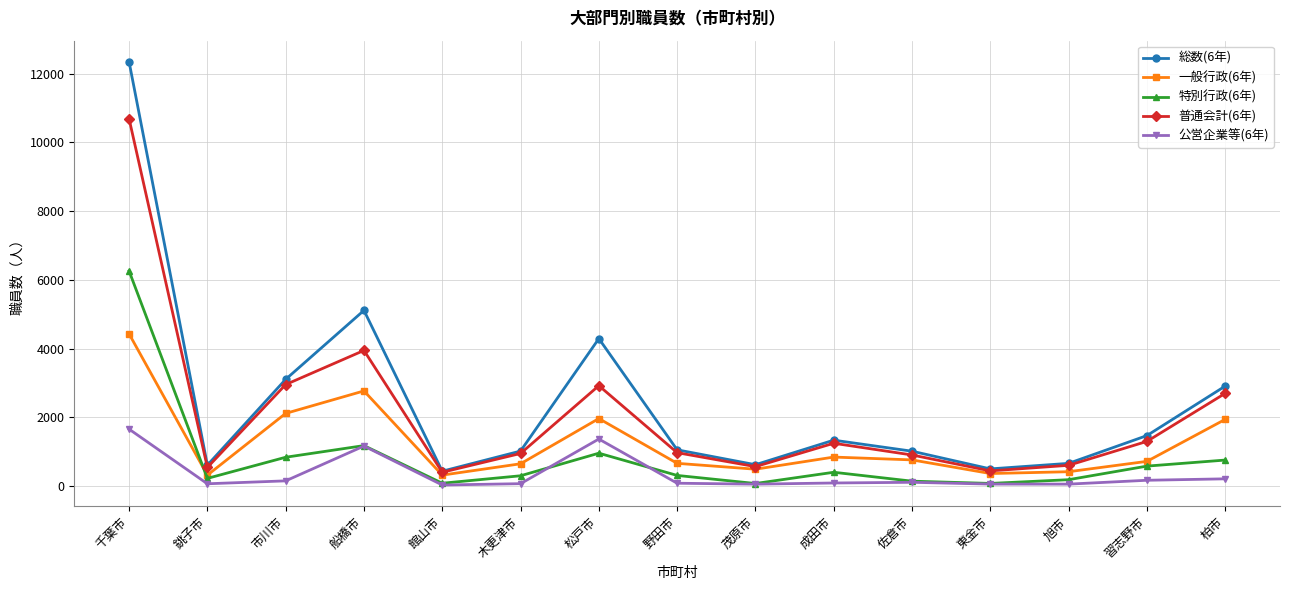

What is the lowest value of the 総数(6年) series?

433